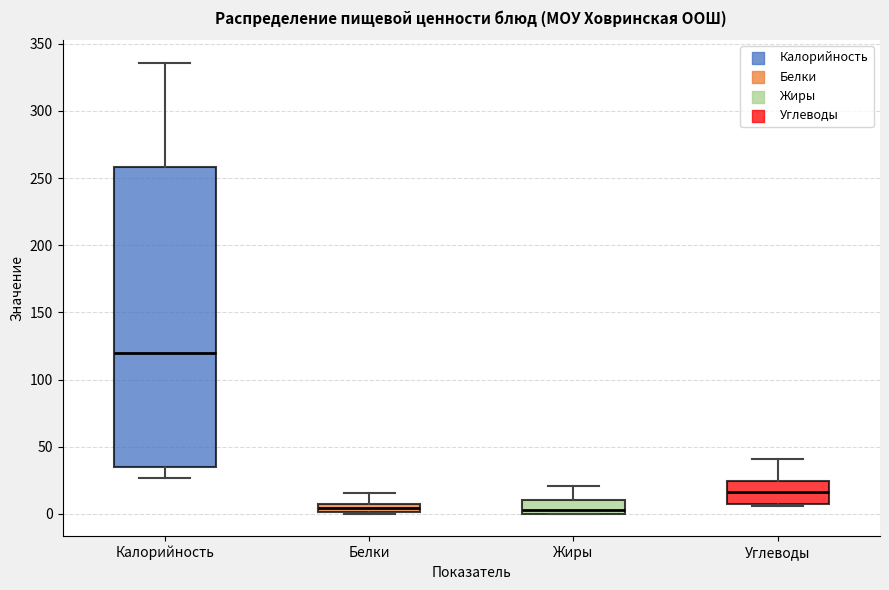

Where does the median line of the box for Жиры sit on the y-axis? The values are not printed on the chart, so give them approximately, as read against the axis.

5